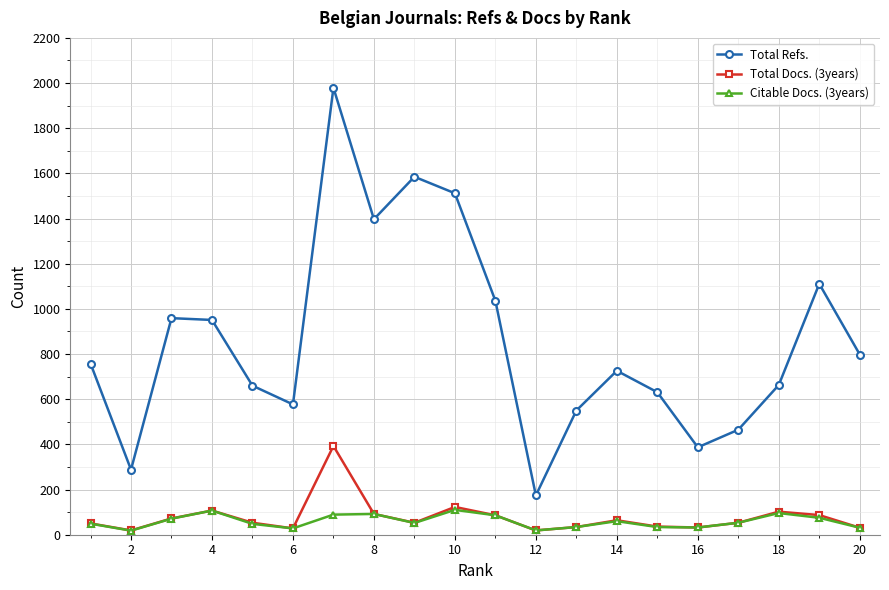

Does the chart display data point markers on the line(s)?

Yes